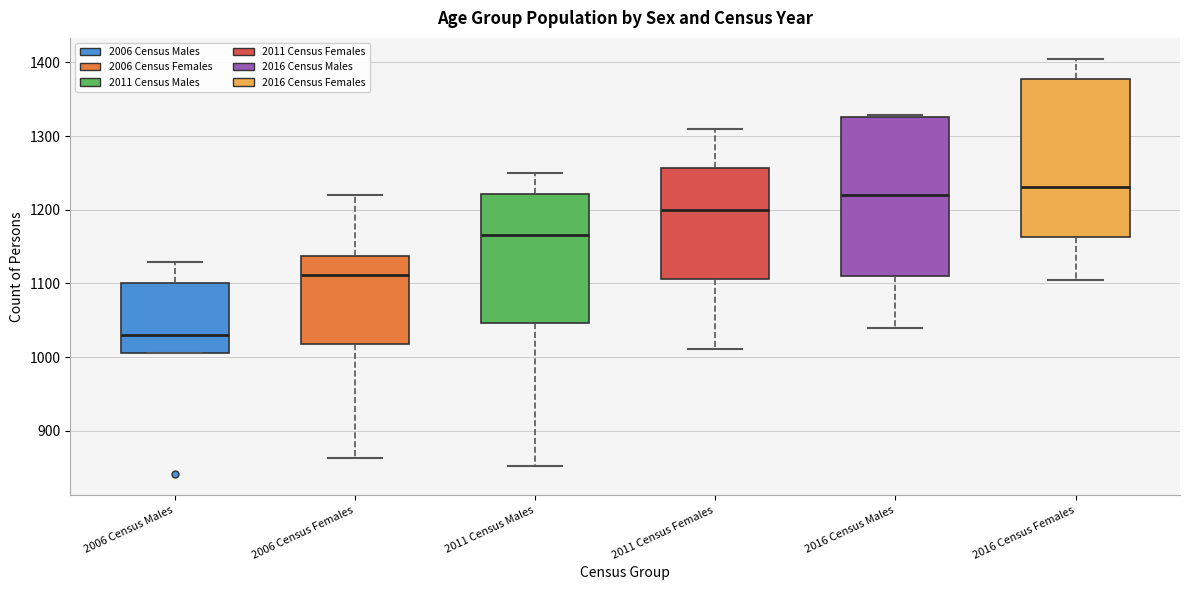

Which box's median line is the highest?

2016 Census Females